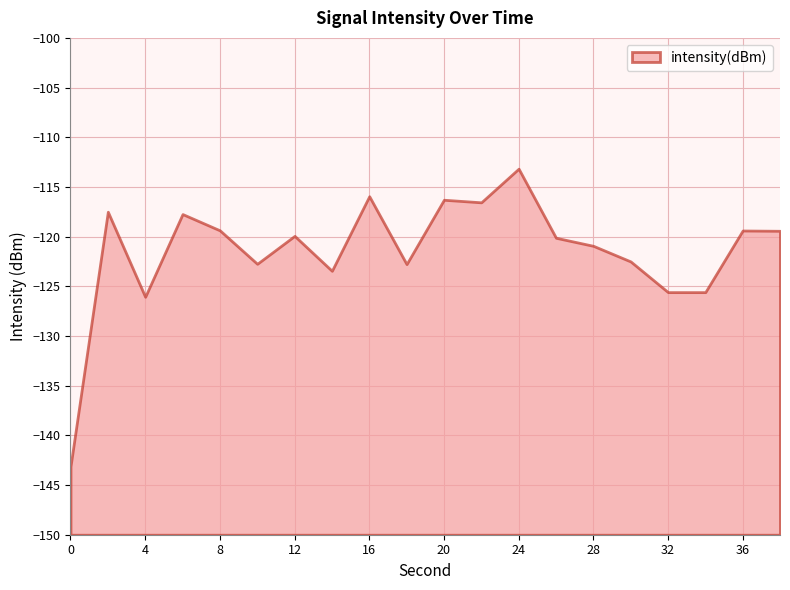

What is the change in value from 6 to 36?

-1.7